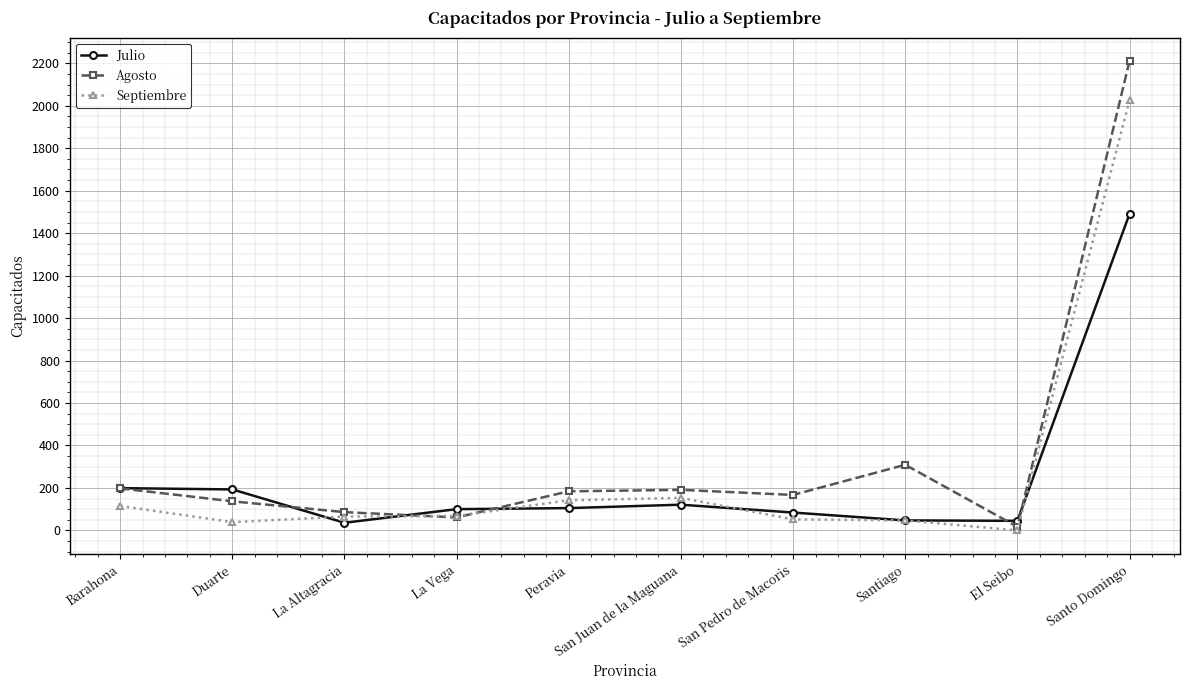

How many data points in Julio are less than 105?

5